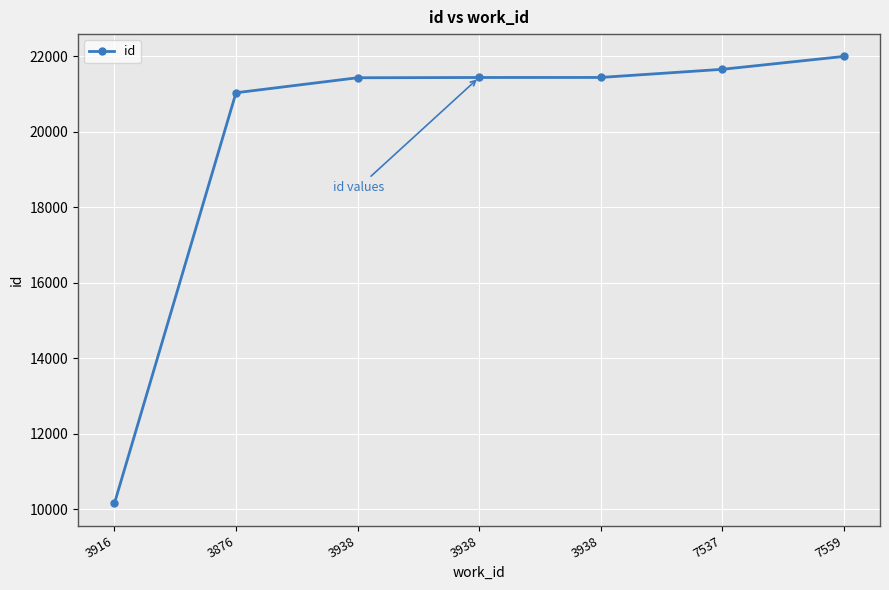

How many lines are shown in the chart?

1